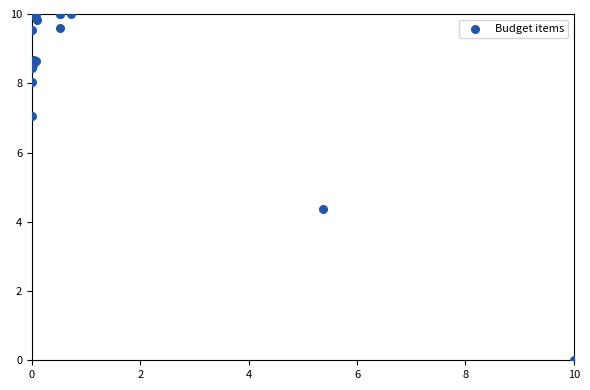

What Y value in the scatter plot is closest to 5?

4.4